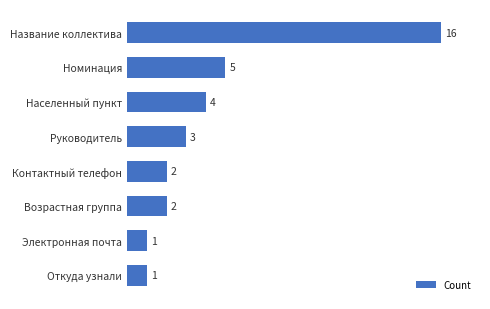

Reading bottom to top, what are all the values shown in this chart?

1	1	2	2	3	4	5	16